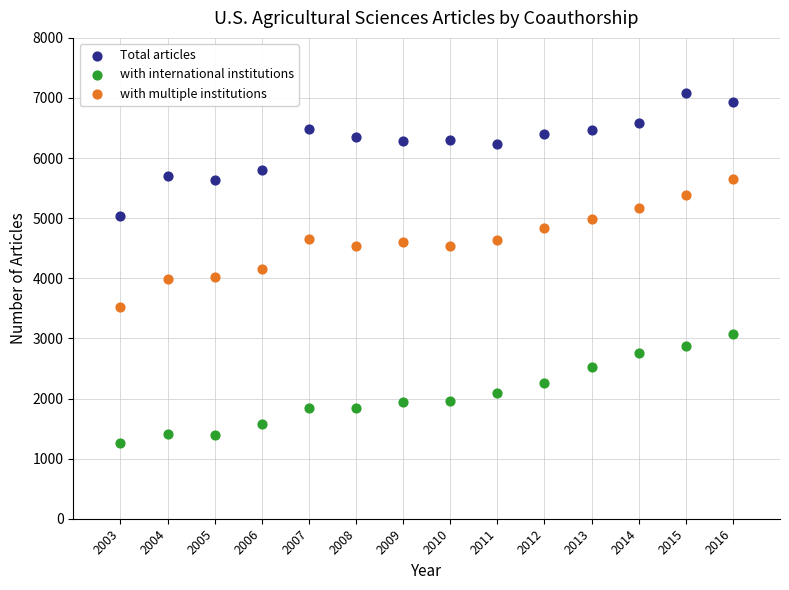

What is the X range (max minus min) for the scatter plot?

13